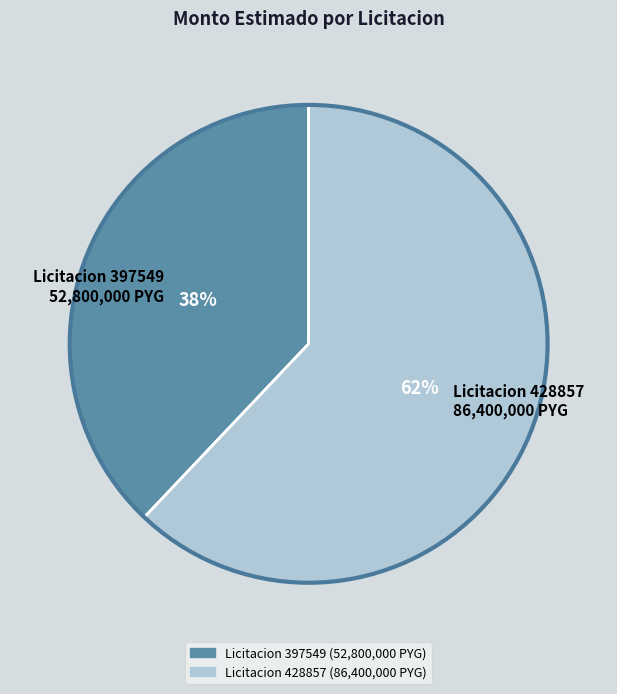

Which slice is the largest?

Licitacion 428857 86,400,000 PYG